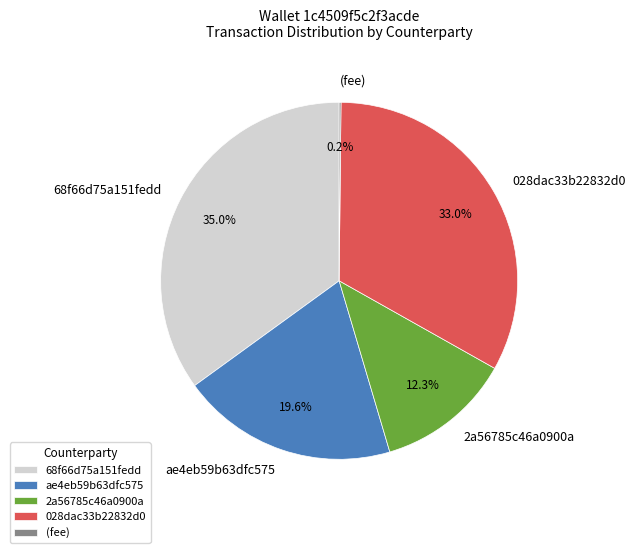

Does any single category account for the majority?

No